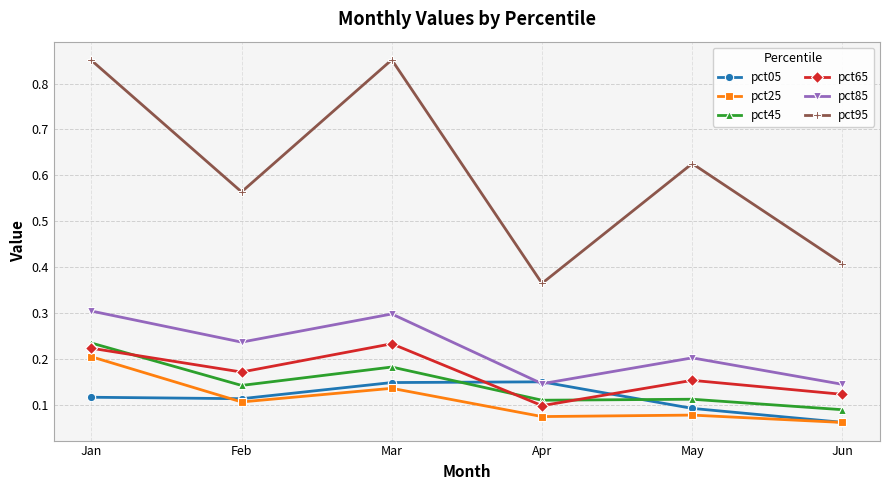

At which category is the sum across all series the highest?

Jan